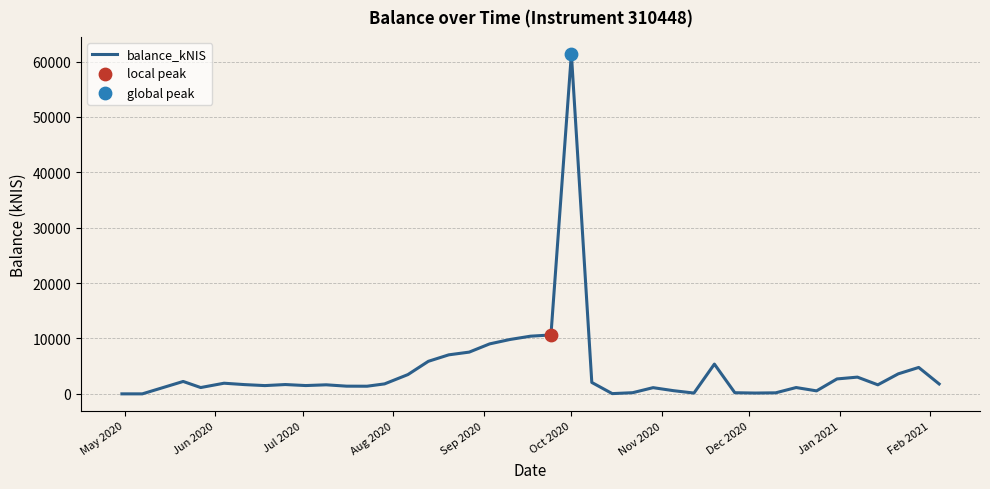

What is the difference between the maximum and minimum values?

61370.0